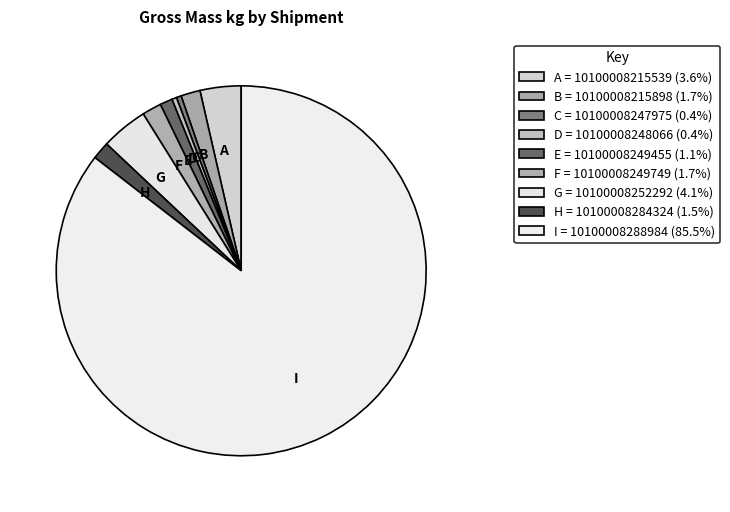

What is the ratio of the value at E to the value at A?

0.3